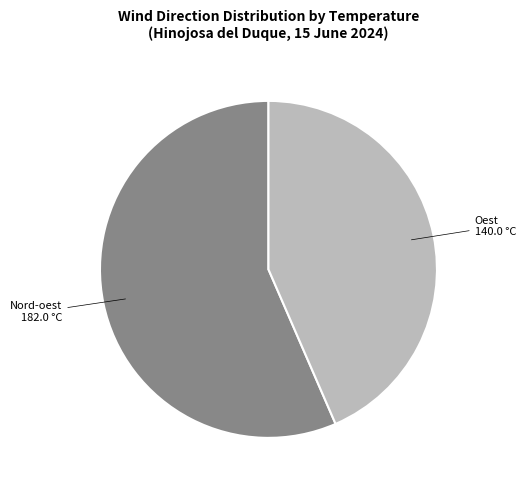

Is the sum of Nord-oest and Oest greater than half?

Yes